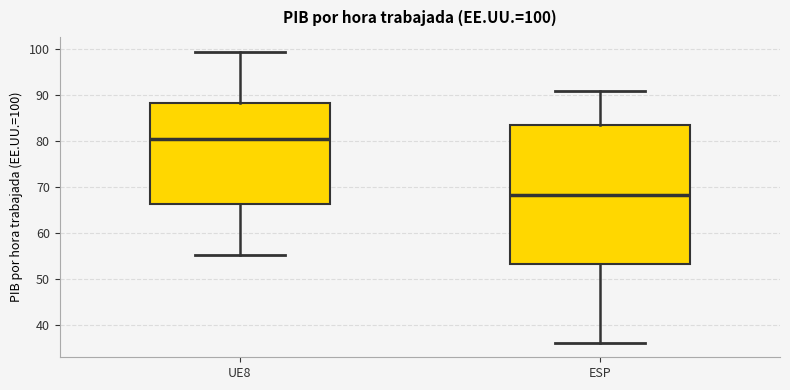

Which box is the tallest, from its lower edge to its upper edge?

ESP